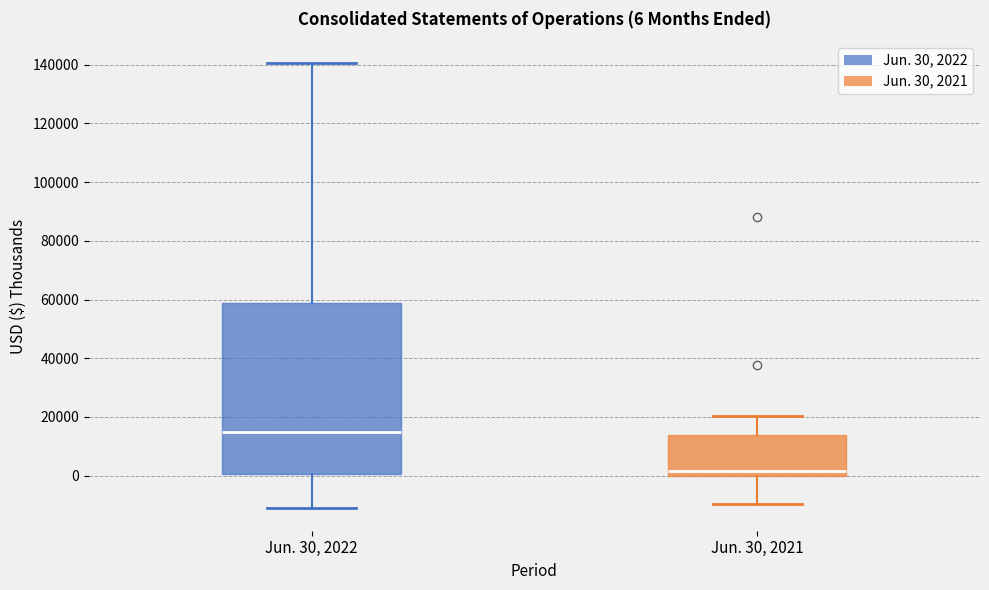

Comparing the boxes themselves (not the whiskers), which one is the tallest?

Jun. 30, 2022